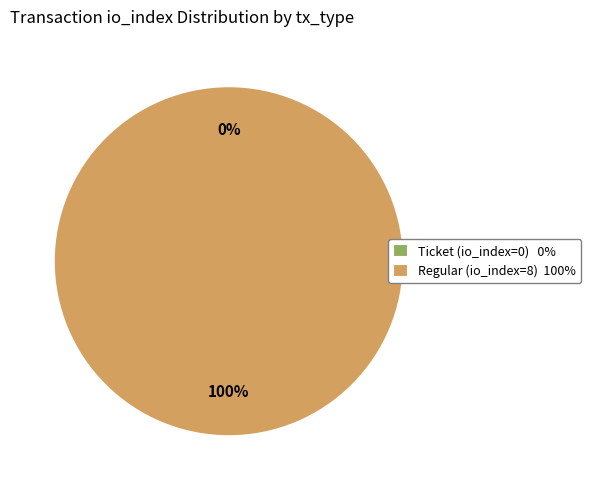

Does any single category account for the majority?

Yes